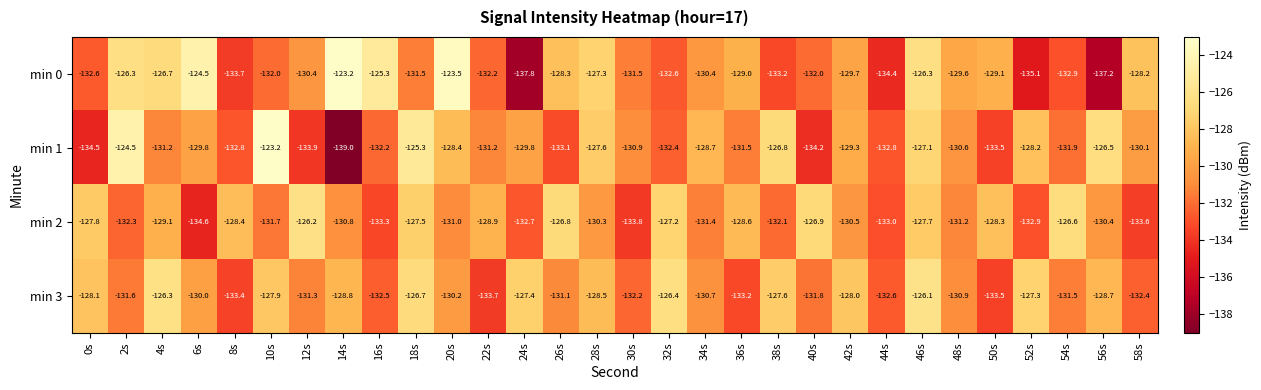

Is it true that min 1 equals -29.3 at 28s?

False